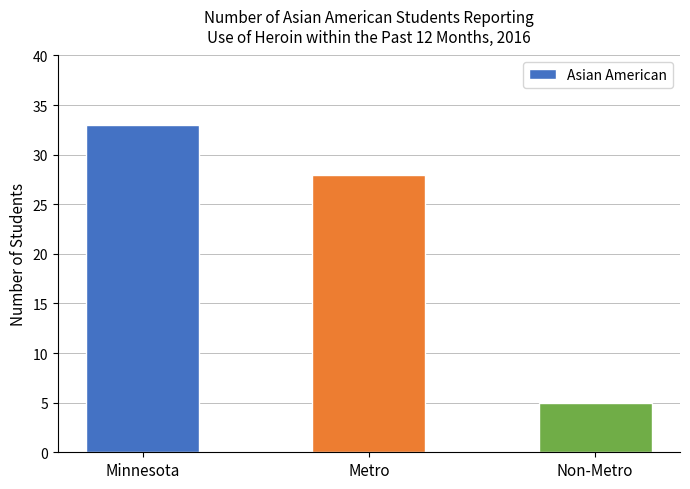

What is the smallest value displayed?

5